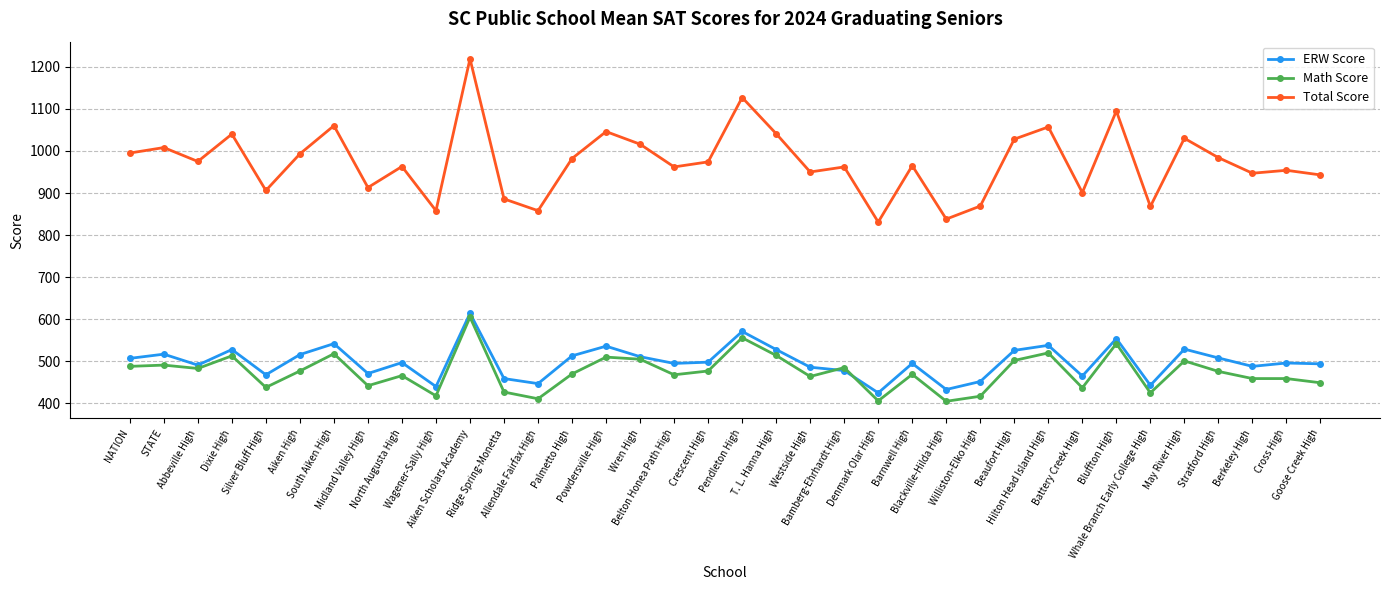

Between STATE and May River High, which series saw the biggest shift?

Total Score